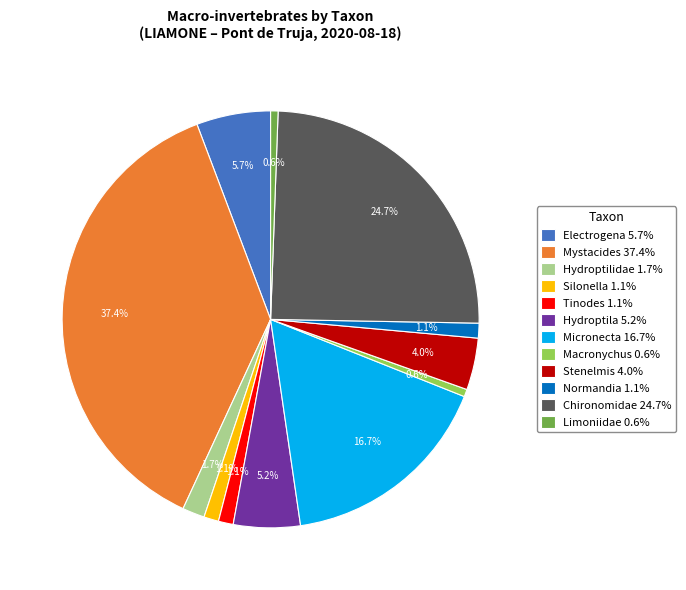

How many slices are in this pie chart?

12